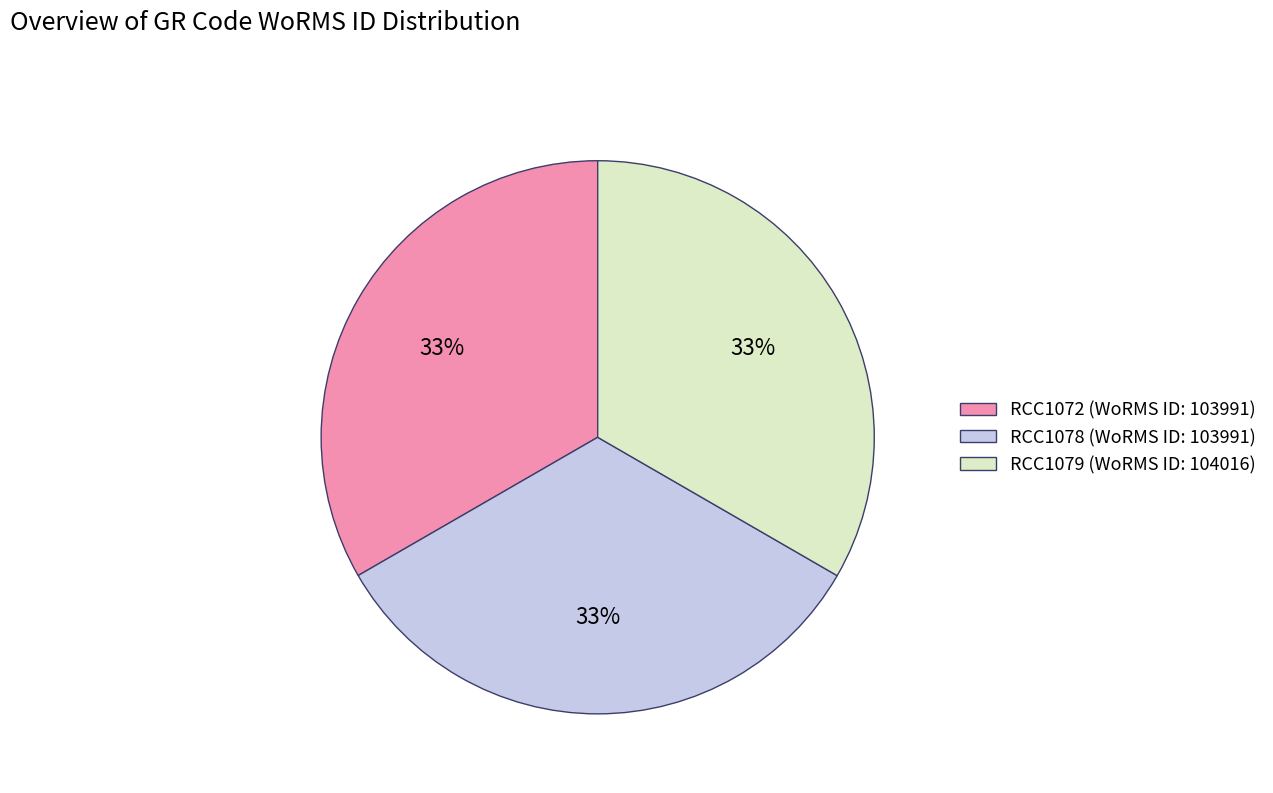

What percentage is the RCC1078 slice, to the nearest percent?

33%